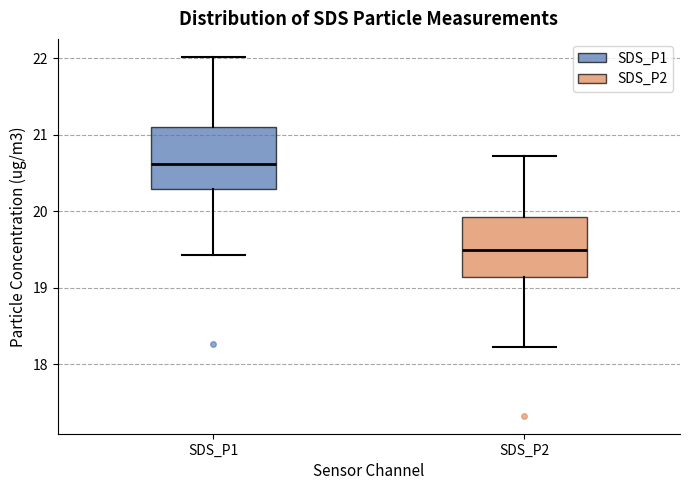

Which box's median line is the highest?

SDS_P1